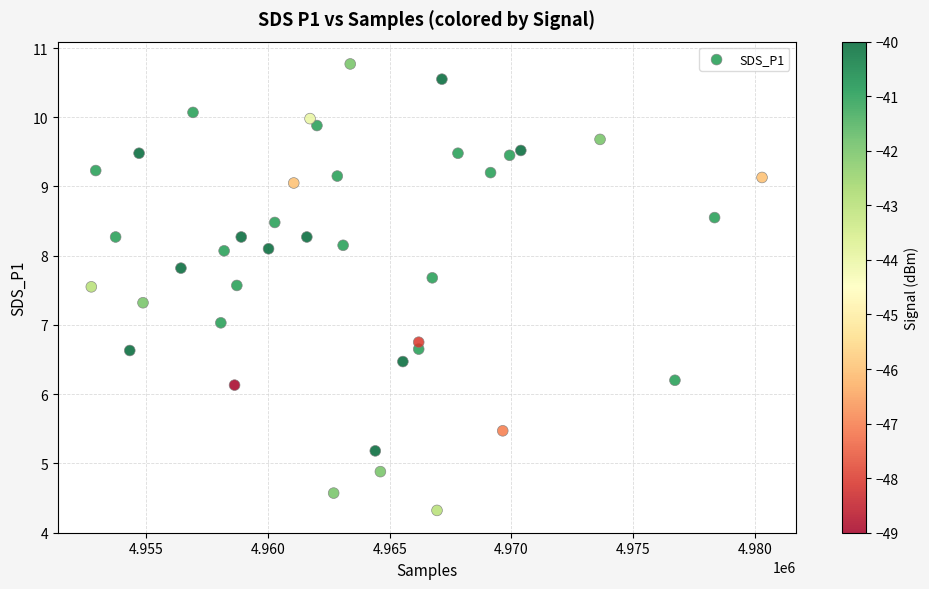

What is the range of X values (max minus min)?

27564.0